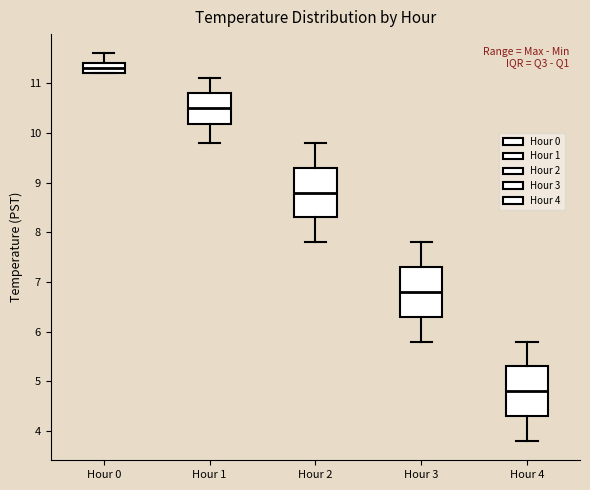

Where is the lower edge of the box for Hour 3 on the y-axis? The values are not printed on the chart, so give them approximately, as read against the axis.

6.3